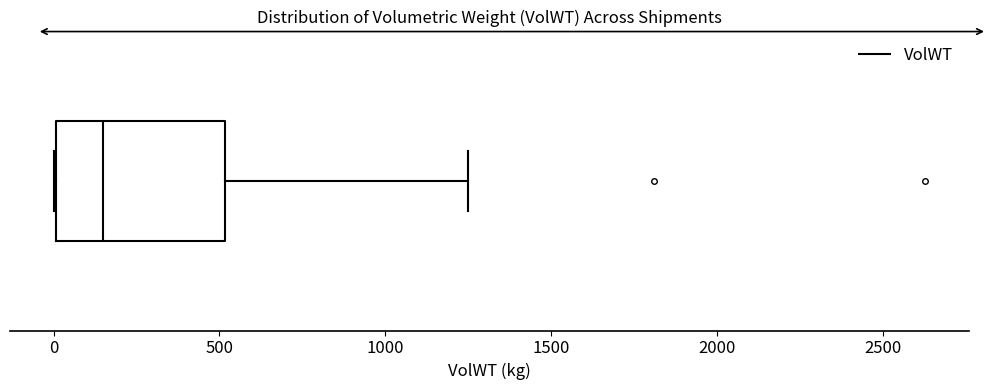

Transcribe this box plot: give where the median line is, the range the box spans, and where the two whiskers end, as read against the x-axis. The values are not printed on the chart, so give them approximately, as read against the axis.

median 150, box 0 to 500, whiskers 0 to 1250